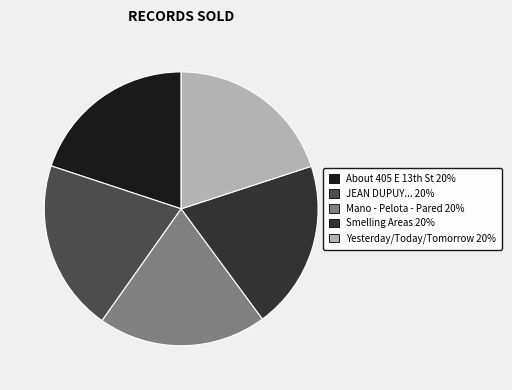

Approximately how many times larger is the value at Mano - Pelota - Pared 20% compared to JEAN DUPUY... 20%?

1.0